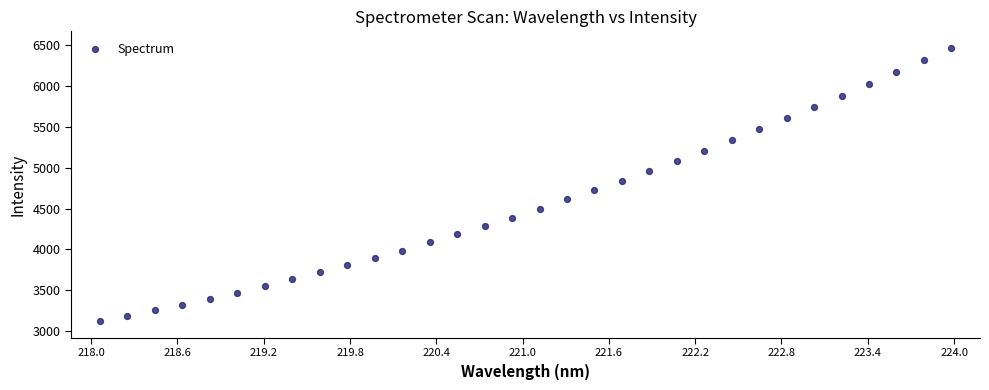

What is the range of Y values (max minus min)?

3355.8